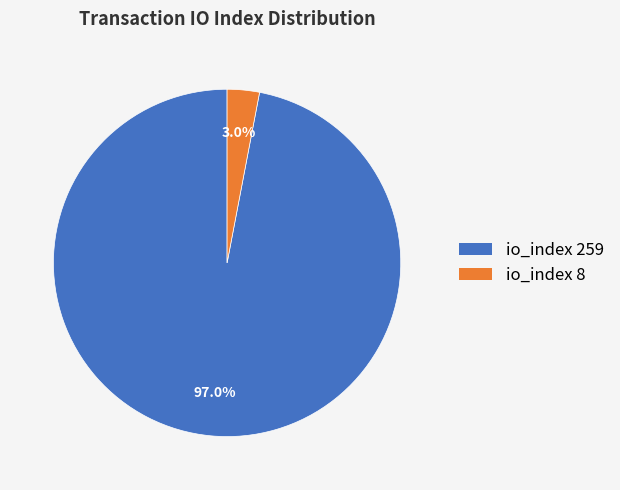

Between io_index 259 and io_index 8, which is larger?

io_index 259